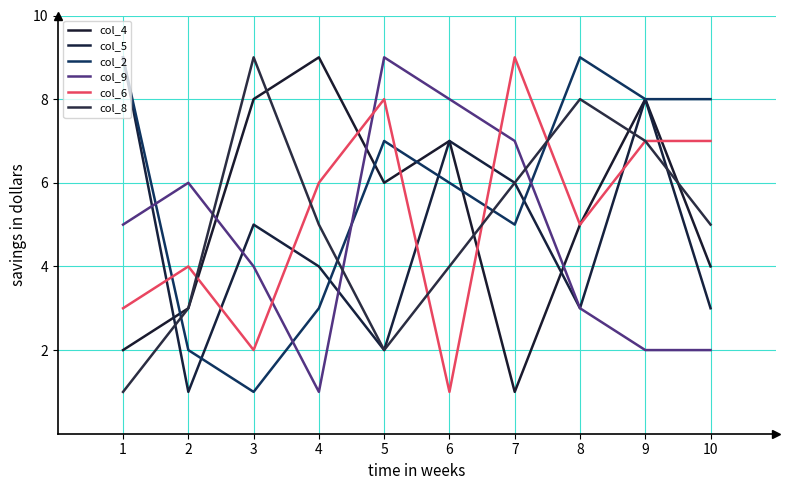

Read the col_8 value at 10.

5